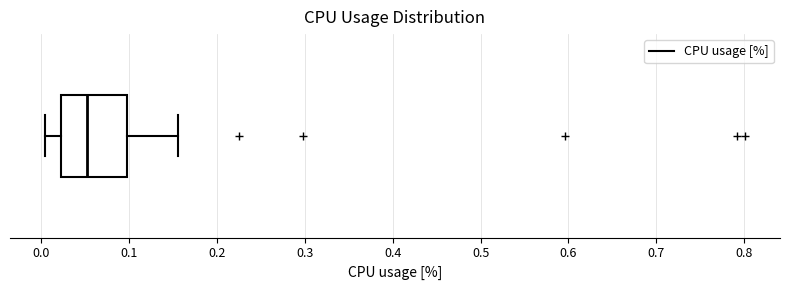

Transcribe this box plot: give where the median line is, the range the box spans, and where the two whiskers end, as read against the x-axis. The values are not printed on the chart, so give them approximately, as read against the axis.

median 0.05, box 0.02 to 0.10, whiskers 0.00 to 0.16